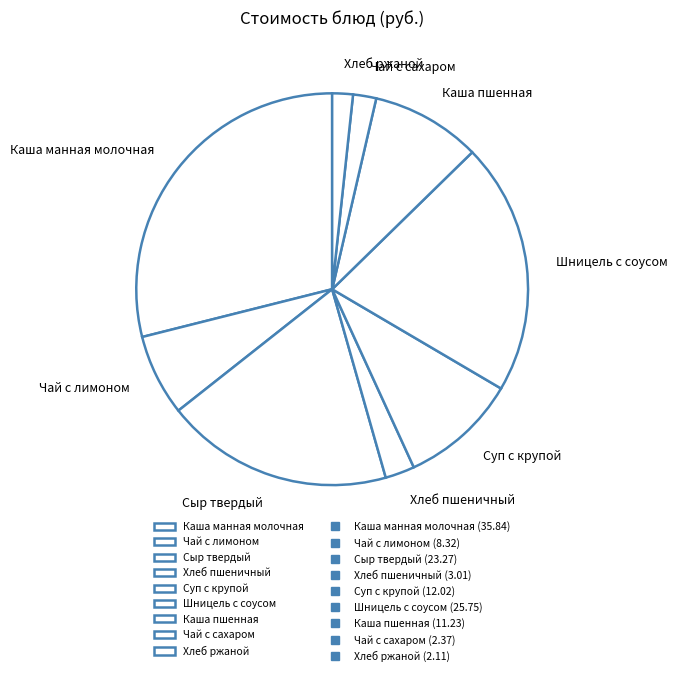

Does any single category account for the majority?

No